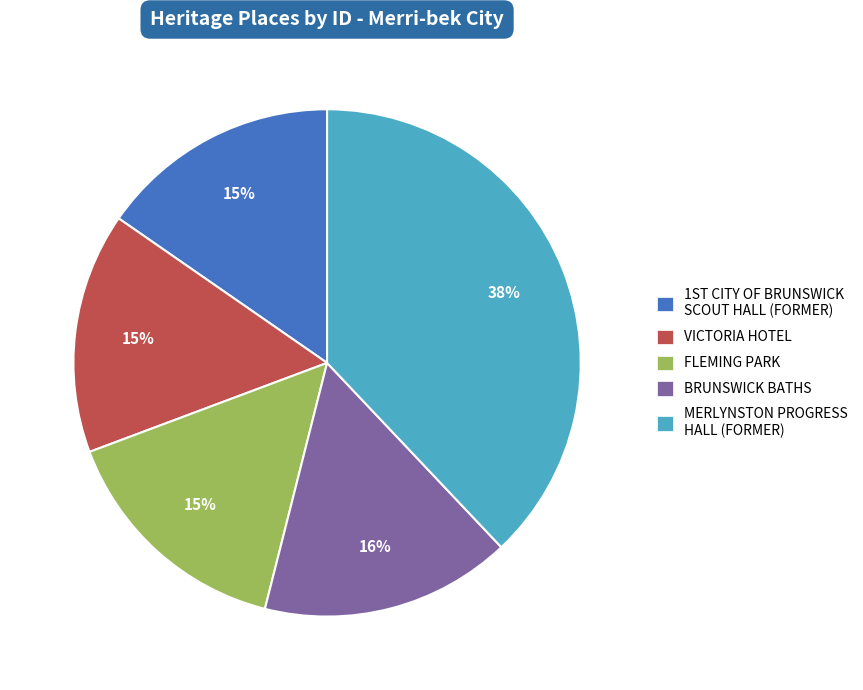

Does VICTORIA HOTEL represent more than half of the total?

No